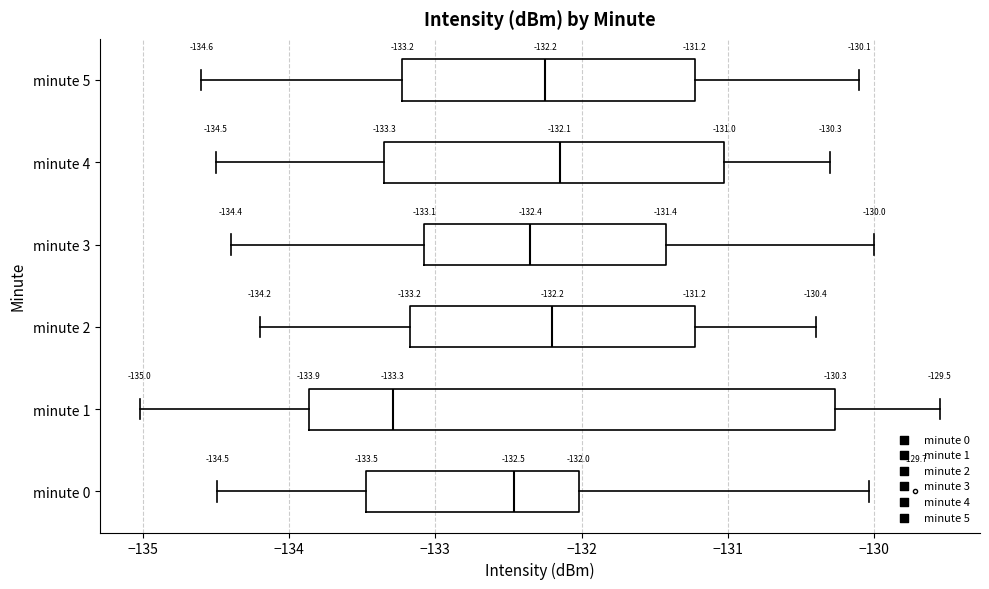

Comparing the boxes themselves (not the whiskers), which one is the widest?

minute 1